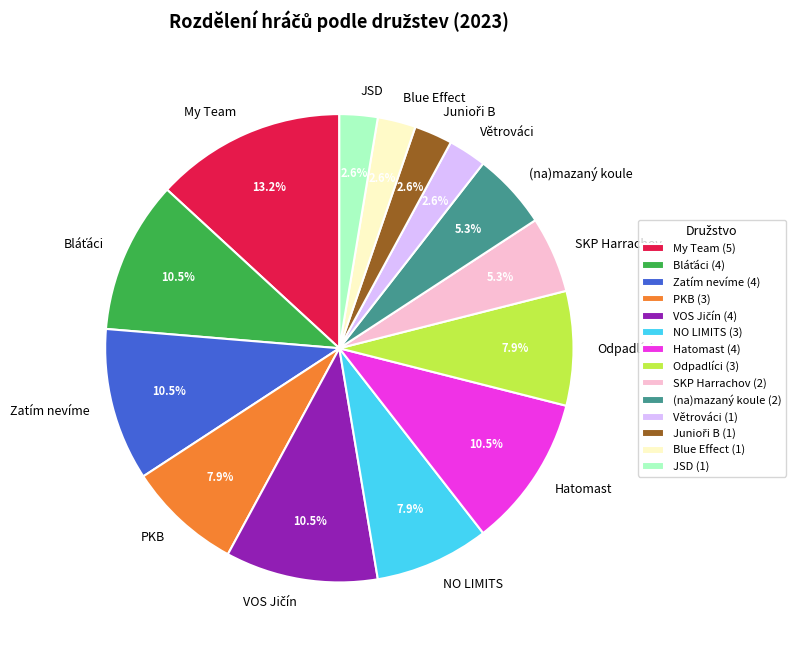

What is the ratio of the value at SKP Harrachov to the value at My Team?

0.4